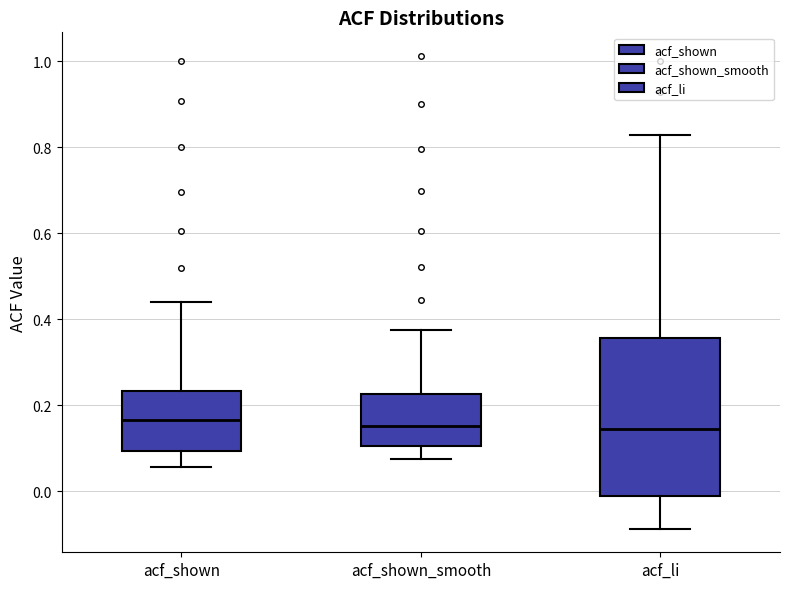

Reading left to right, read every box against the y-axis: the position of its median line, the range the box covers, and the ends of its whiskers. The values are not printed on the chart, so give them approximately, as read against the axis.

acf_shown: median 0.16, box 0.10 to 0.24, whiskers 0.06 to 0.44
acf_shown_smooth: median 0.16, box 0.10 to 0.22, whiskers 0.08 to 0.38
acf_li: median 0.14, box -0.02 to 0.36, whiskers -0.08 to 0.82